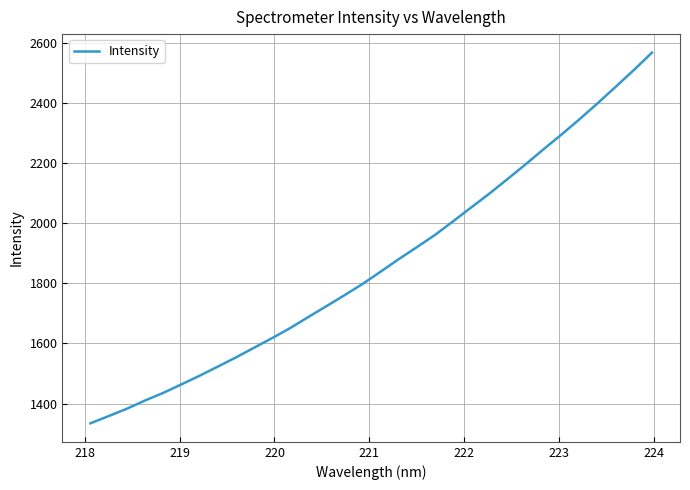

What is the difference between the maximum and minimum values?

1232.5